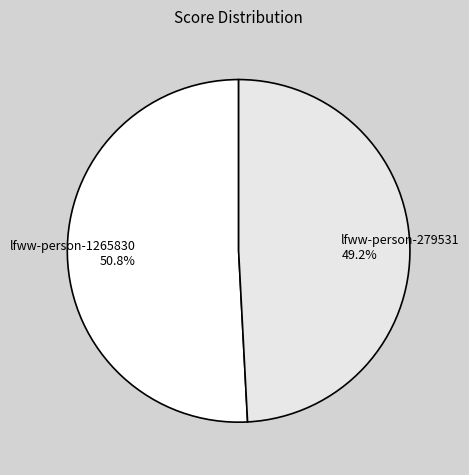

What percentage is NOT represented by lfww-person-279531?

50.8%